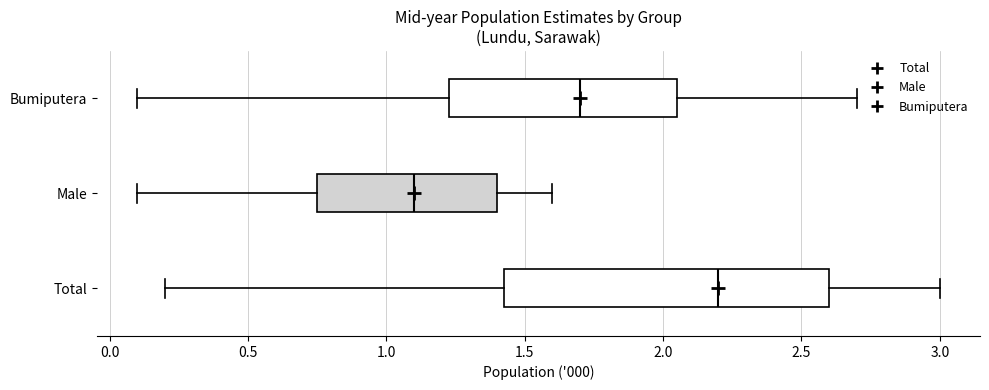

Which box is the widest, from its left edge to its right edge?

Total